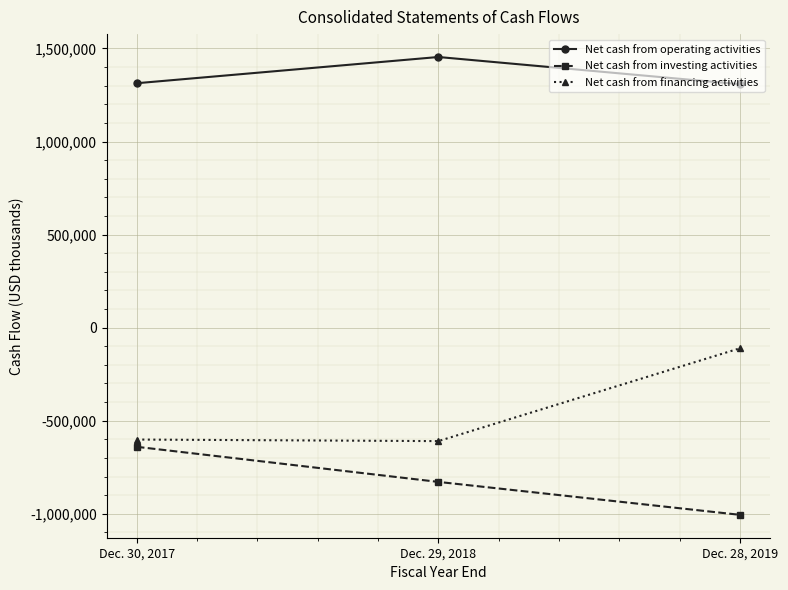

At how many categories does at least one series exceed 658507?

3